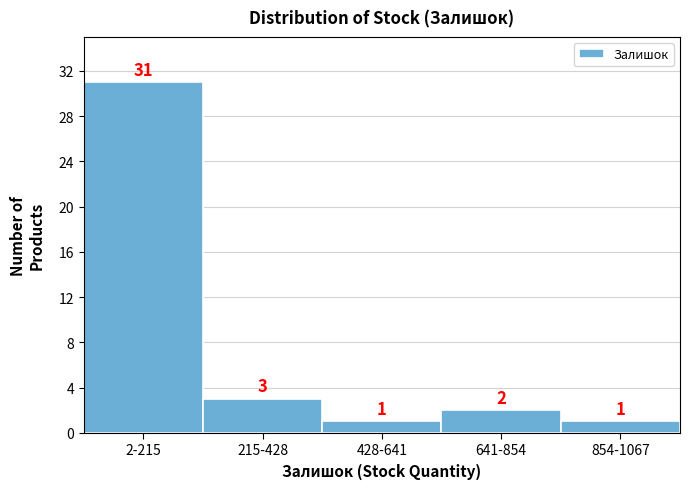

Reading left to right, transcribe all the data shown in this chart.

2-215=31	215-428=3	428-641=1	641-854=2	854-1067=1